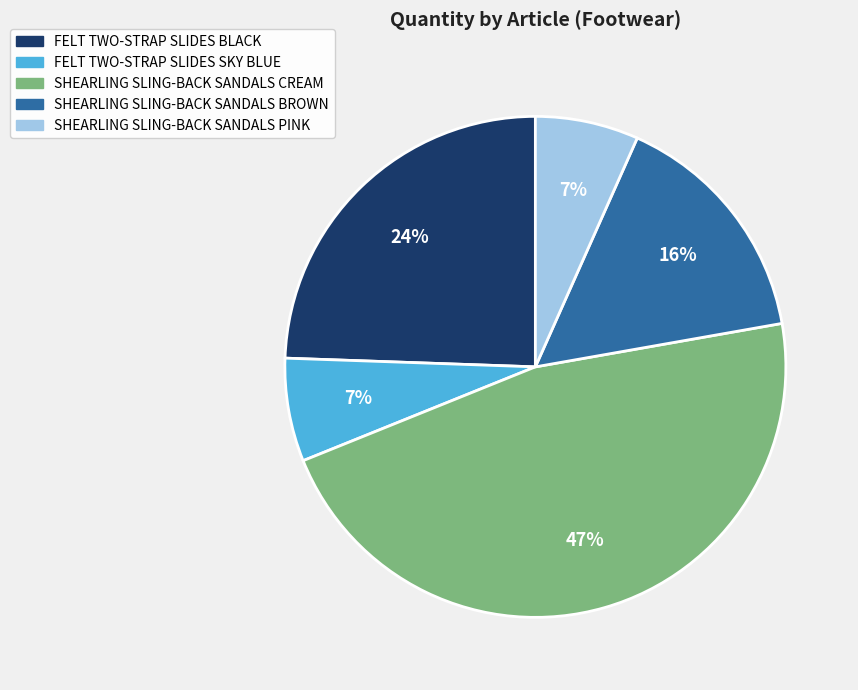

To the nearest percent, what is the difference between the largest and smallest slice percentages?

40%